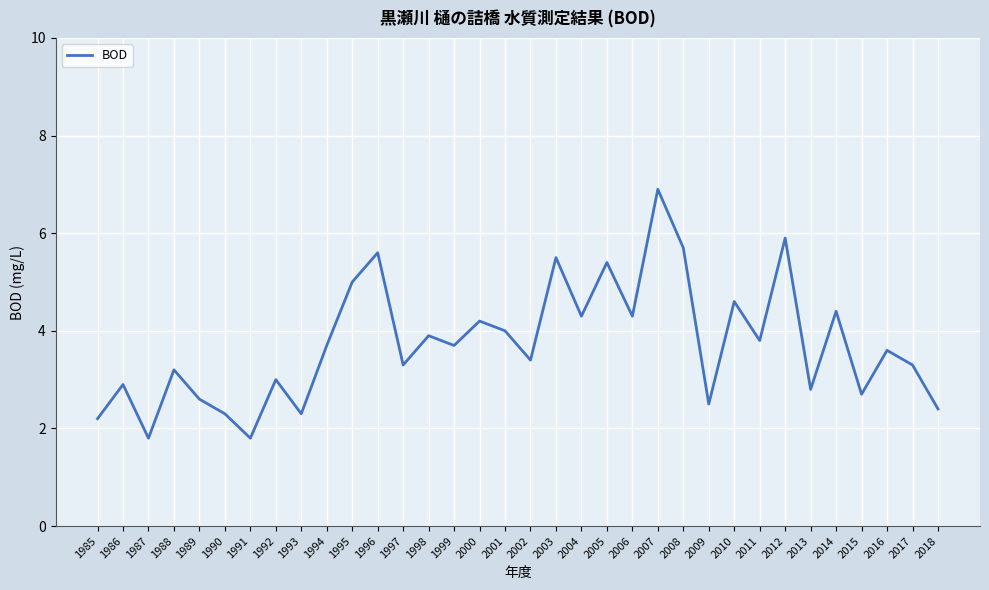

How many distinct data groups are displayed?

1